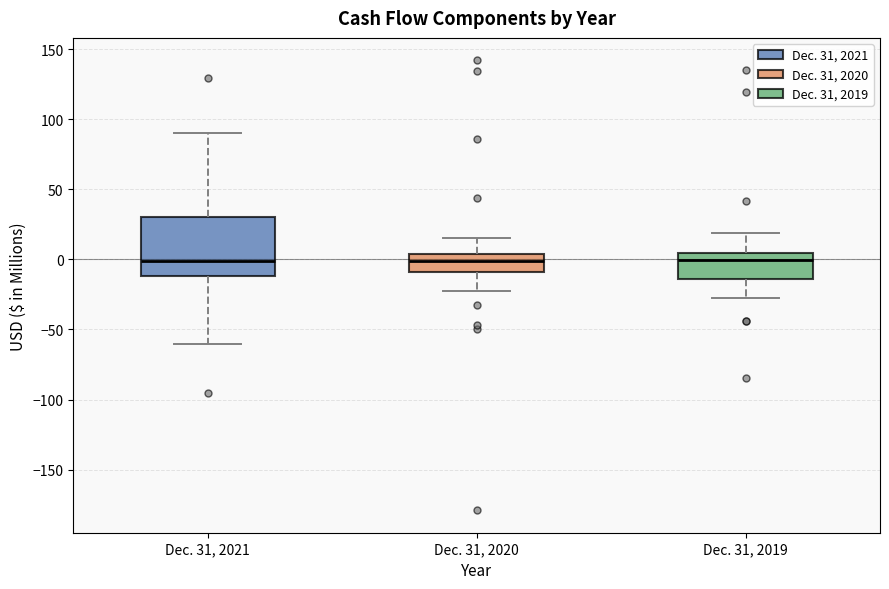

Where does the upper whisker of the box for Dec. 31, 2019 end on the y-axis? The values are not printed on the chart, so give them approximately, as read against the axis.

20